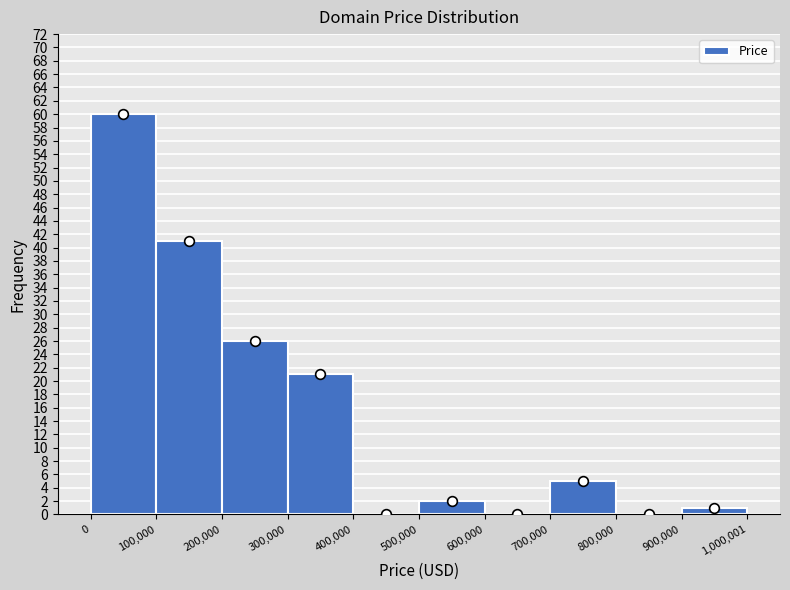

Reading left to right, list every bar in this chart as the range it spans on the x-axis followed by its height. The values are not printed on the chart, so give them approximately, as read against the axis.

0 to 100,000: 60
100,000 to 200,000: 41
200,000 to 300,000: 26
300,000 to 400,000: 21
400,000 to 500,000: 0
500,000 to 600,000: 2
600,000 to 700,000: 0
700,000 to 800,000: 5
800,000 to 900,000: 0
900,000 to 1,000,001: 1